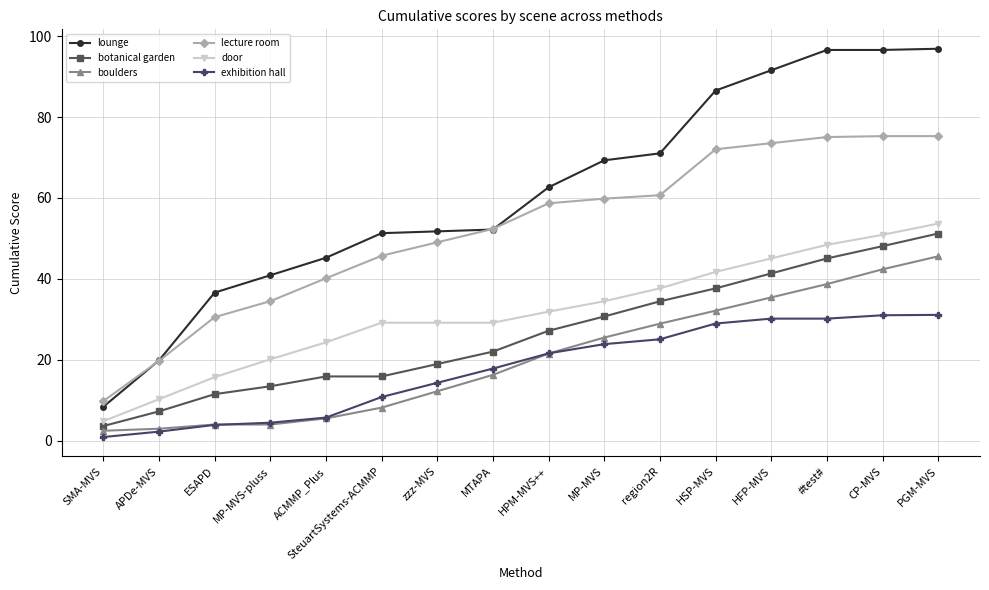

Between MP-MVS and #test#, which series saw the biggest shift?

lounge